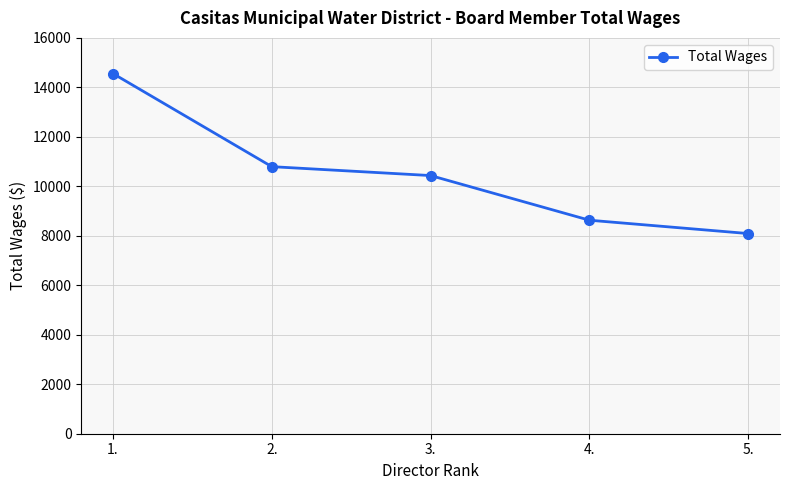

Reading left to right, extract all data points from this chart.

1.=14557	2.=10795	3.=10435	4.=8630	5.=8091